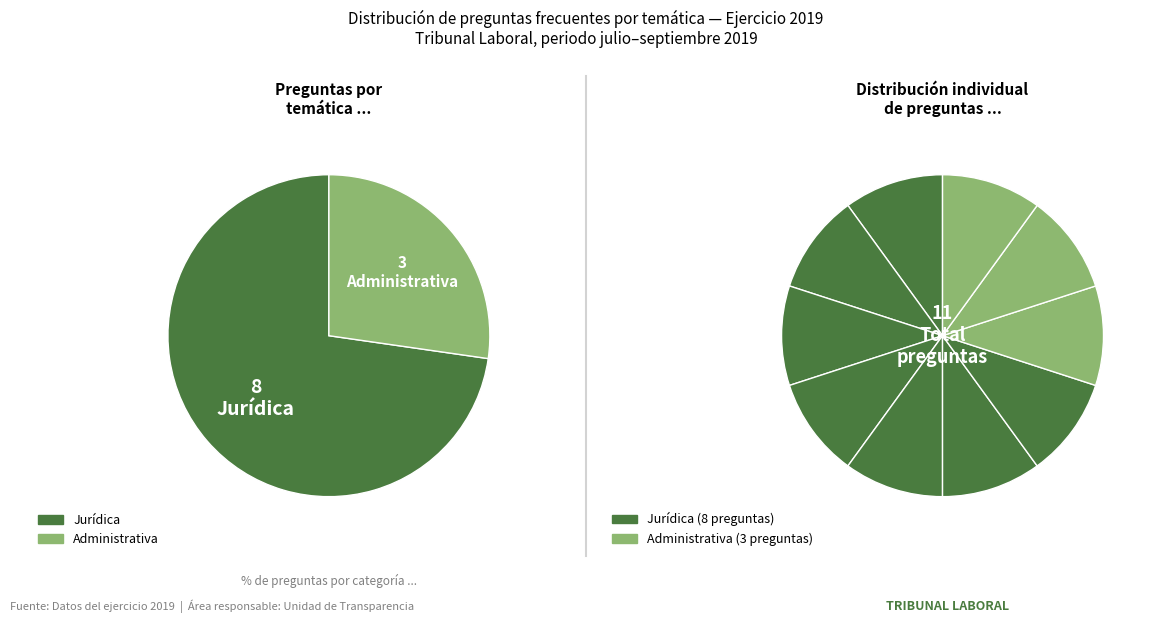

Is Administrativa (conceptos) the majority of the pie?

No